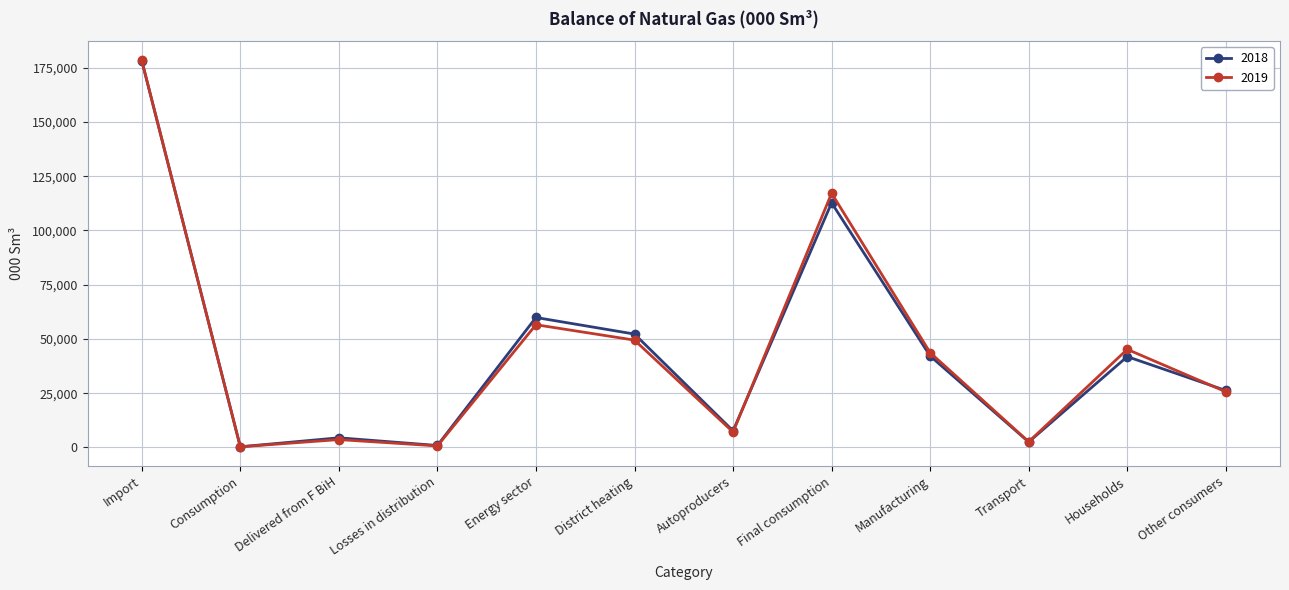

How many interior local valleys does the 2019 series have?

4